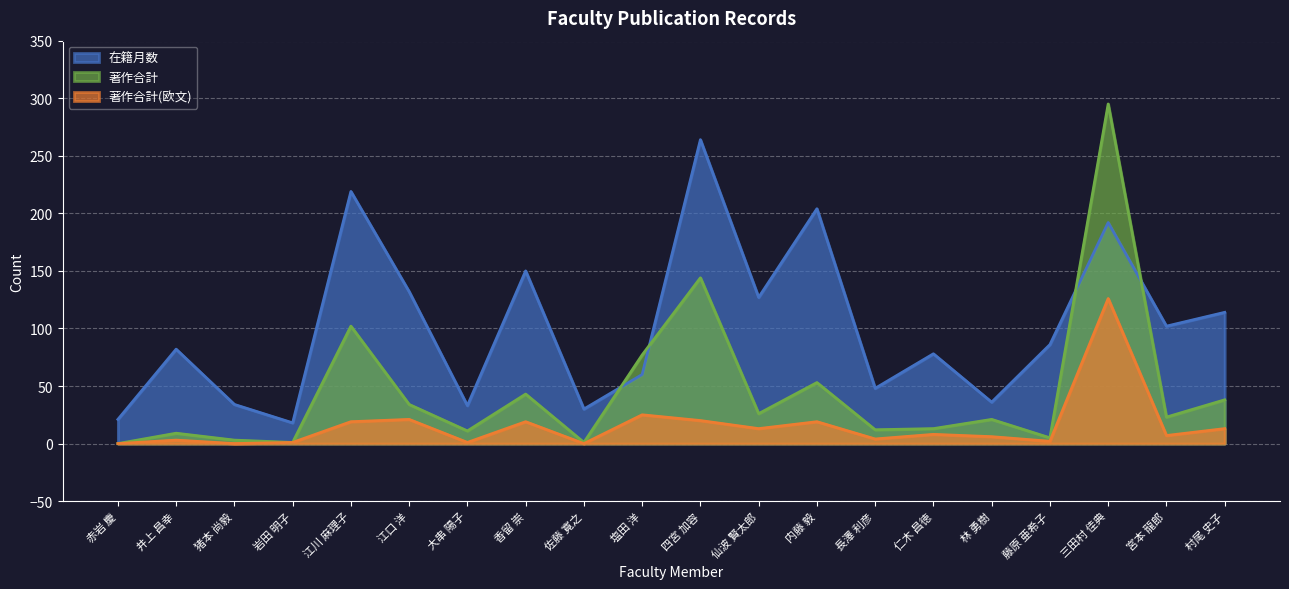

At which label does 著作合計 first exceed 23?

江川 麻理子